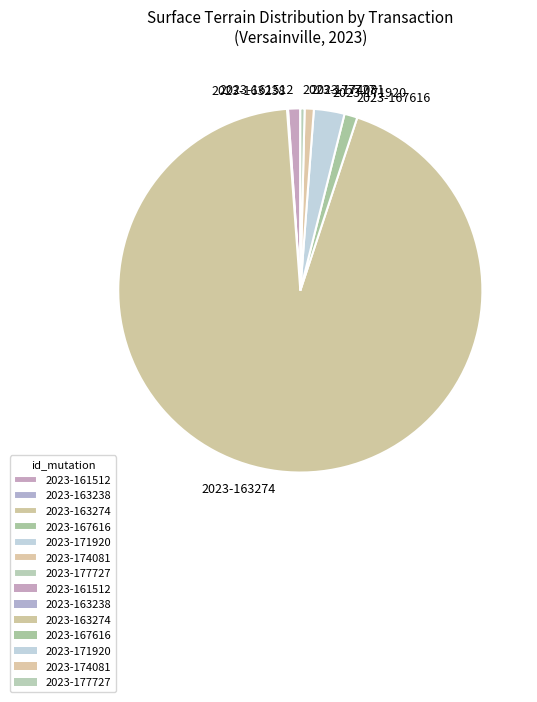

Is the sum of 2023-167616 and 2023-171920 greater than half?

No